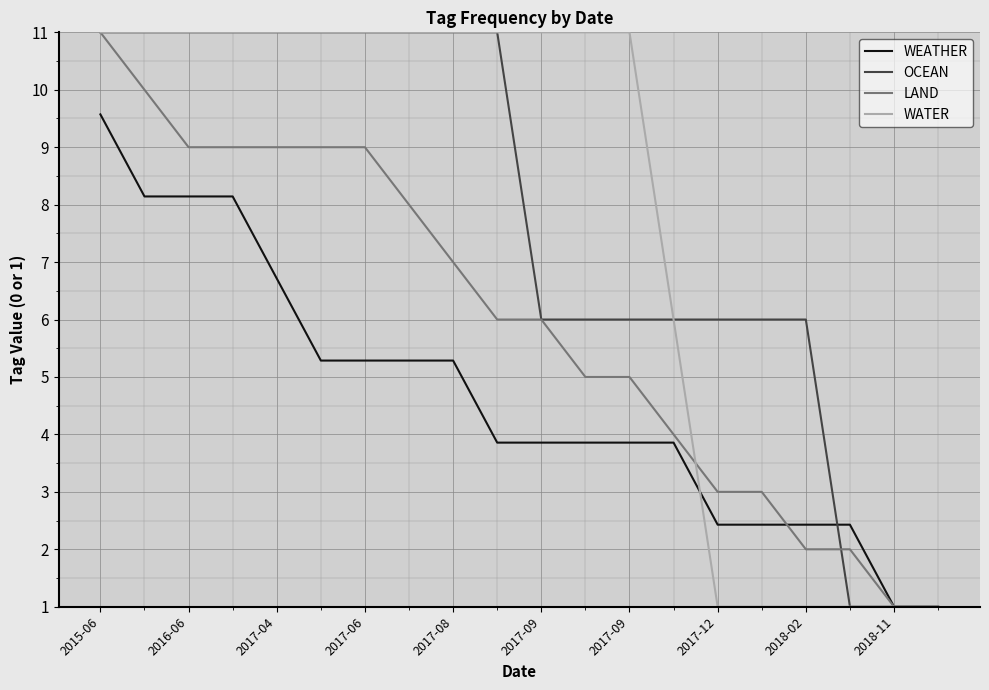

What is the maximum value for WATER?

11.0